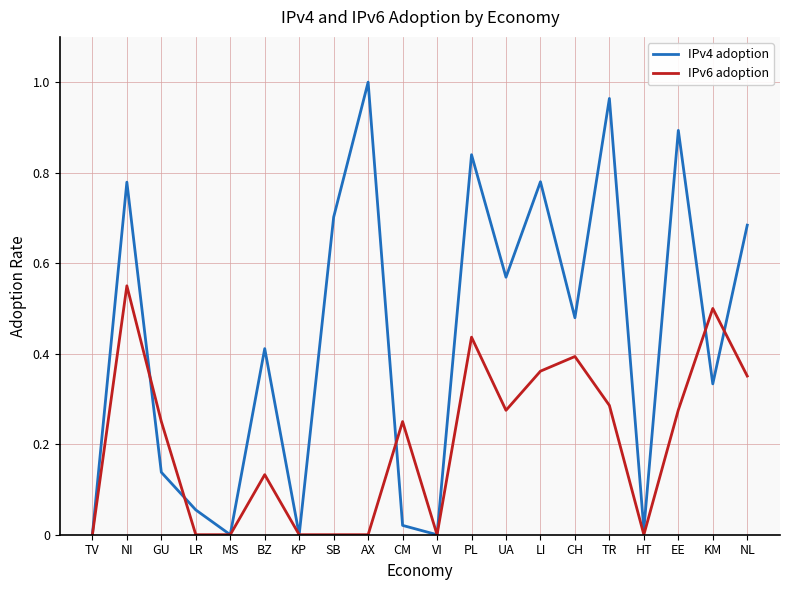

What is the total value across all series at PL?

1.3